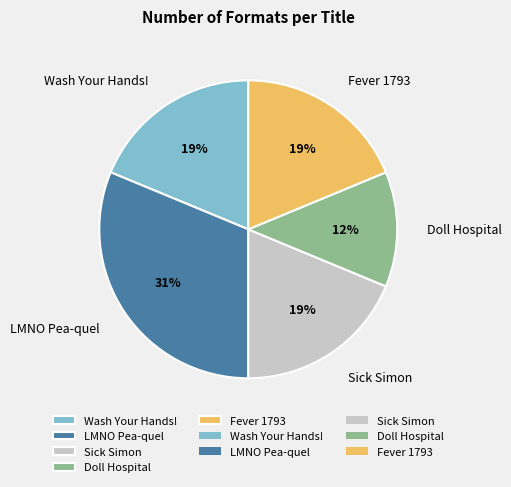

How many slices are in this pie chart?

5